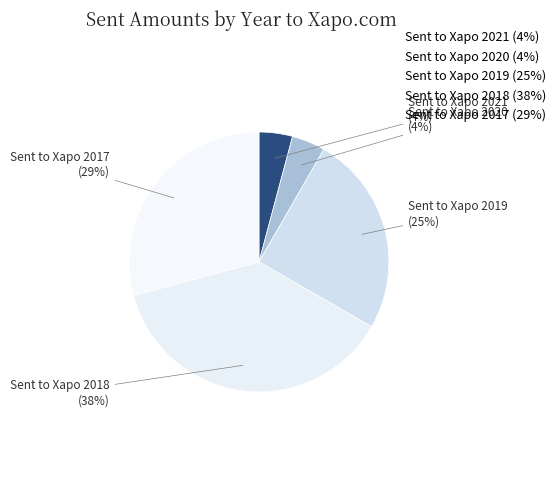

Does any single category account for the majority?

No